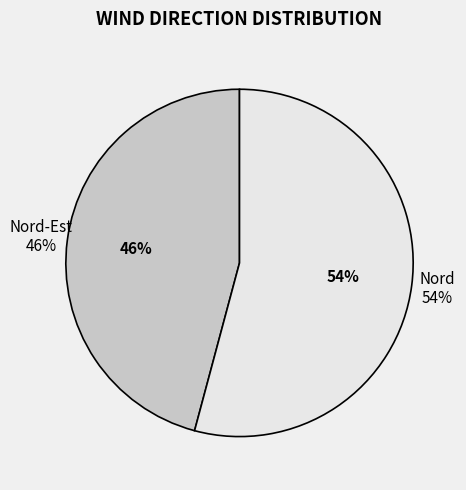

The Nord slice represents 49% of the pie. True or false?

False